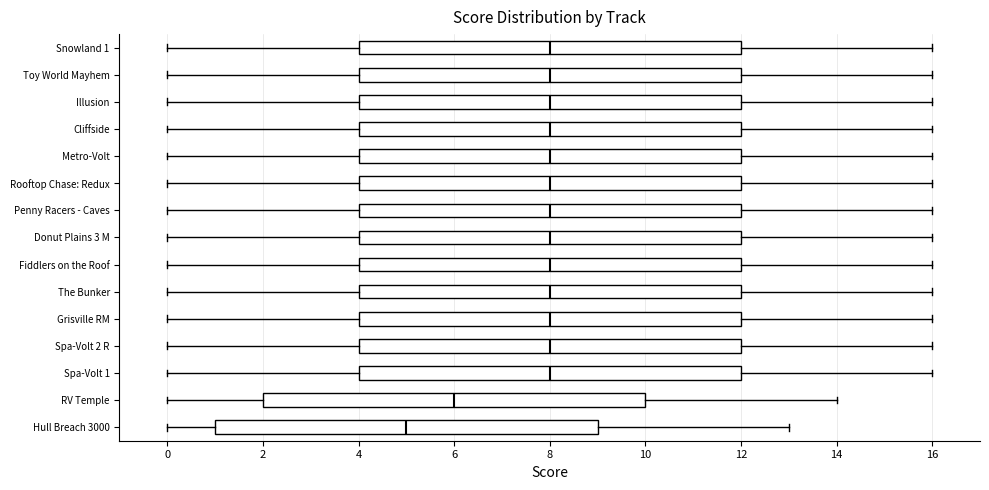

Reading bottom to top, transcribe this box plot: for each box, give where its median line is, the range the box spans, and where its two whiskers end, as read against the x-axis. The values are not printed on the chart, so give them approximately, as read against the axis.

Hull Breach 3000: median 5, box 1 to 9, whiskers 0 to 13
RV Temple: median 6, box 2 to 10, whiskers 0 to 14
Spa-Volt 1: median 8, box 4 to 12, whiskers 0 to 16
Spa-Volt 2 R: median 8, box 4 to 12, whiskers 0 to 16
Grisville RM: median 8, box 4 to 12, whiskers 0 to 16
The Bunker: median 8, box 4 to 12, whiskers 0 to 16
Fiddlers on the Roof: median 8, box 4 to 12, whiskers 0 to 16
Donut Plains 3 M: median 8, box 4 to 12, whiskers 0 to 16
Penny Racers - Caves: median 8, box 4 to 12, whiskers 0 to 16
Rooftop Chase: Redux: median 8, box 4 to 12, whiskers 0 to 16
Metro-Volt: median 8, box 4 to 12, whiskers 0 to 16
Cliffside: median 8, box 4 to 12, whiskers 0 to 16
Illusion: median 8, box 4 to 12, whiskers 0 to 16
Toy World Mayhem: median 8, box 4 to 12, whiskers 0 to 16
Snowland 1: median 8, box 4 to 12, whiskers 0 to 16